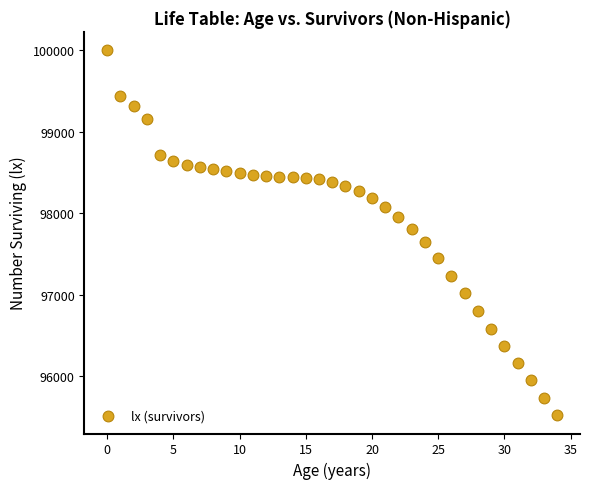

What Y value in the scatter plot is closest to 97761?

97811.6